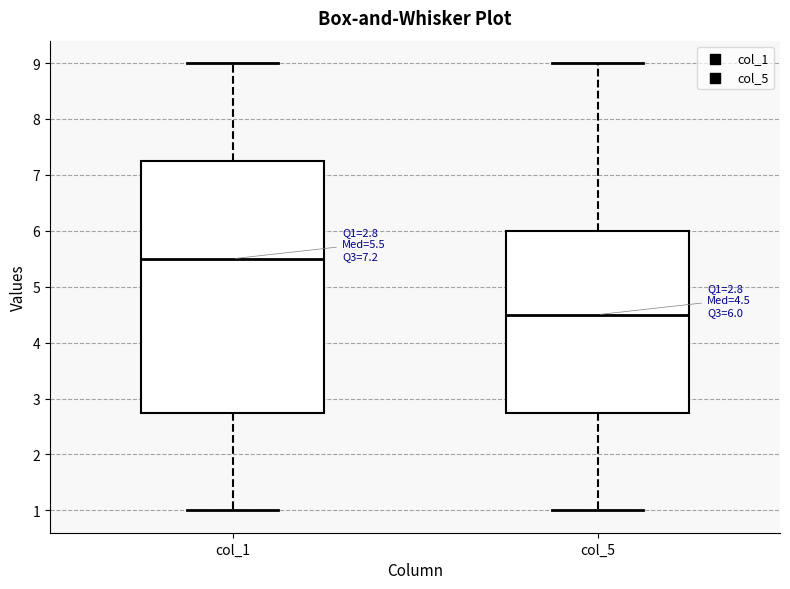

Which box is the tallest, from its lower edge to its upper edge?

col_1